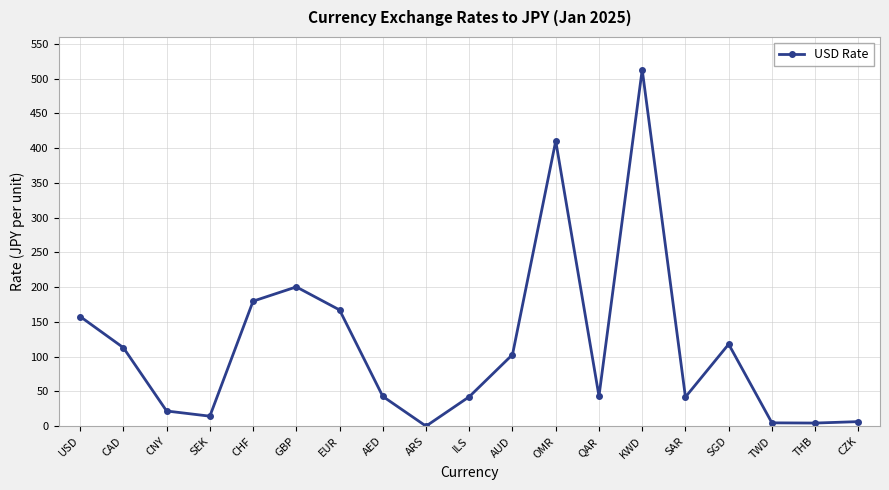

The value at ARS is 0.2. True or false?

True